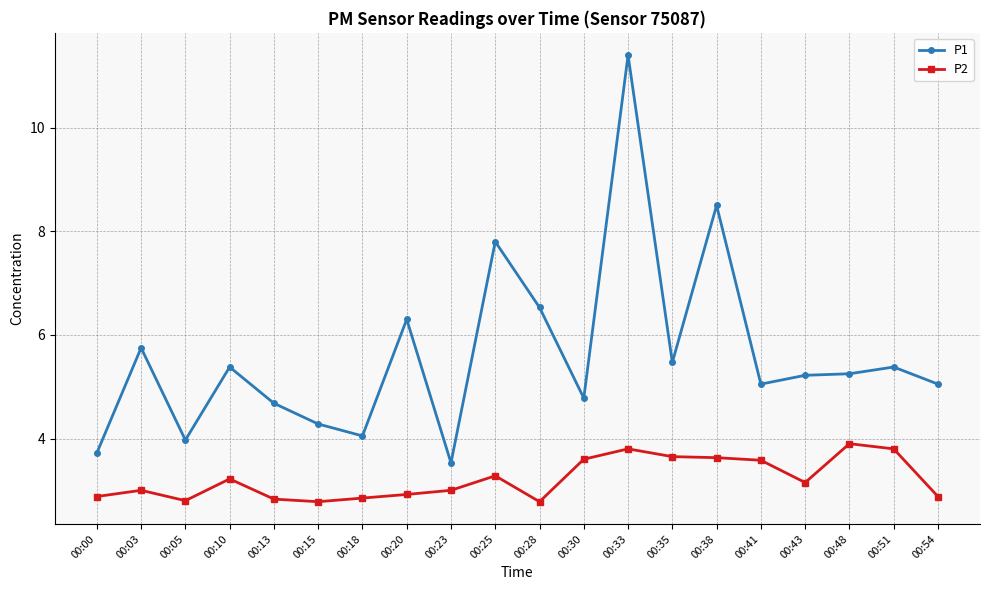

What is the value of the P2 point at the 3rd from the left?

2.8